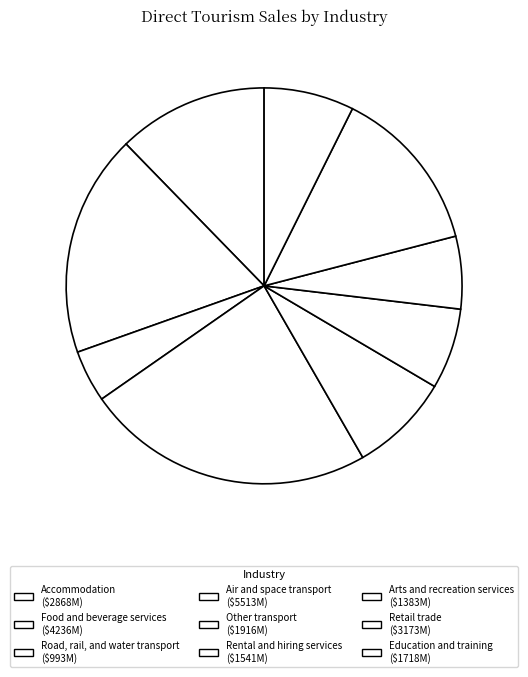

What is the largest slice in the pie chart?

Air and space transport